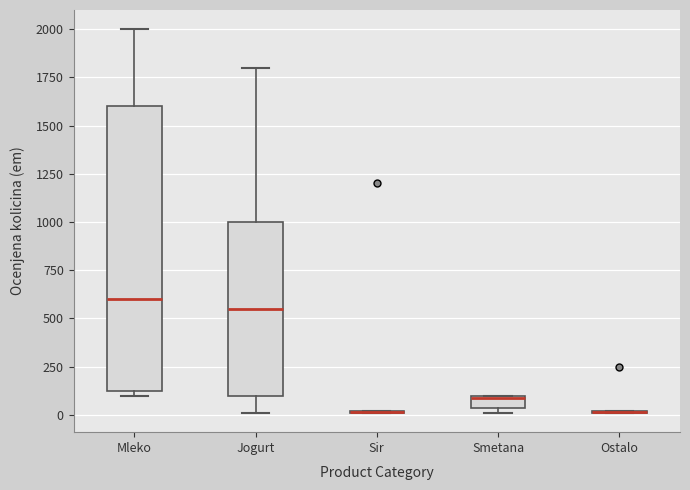

Comparing the boxes themselves (not the whiskers), which one is the tallest?

Mleko